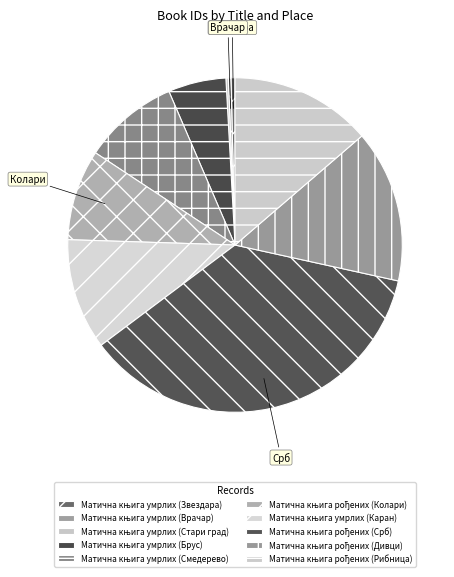

True or false: Матична књига рођених (Рибница) accounts for 1% of the total.

False